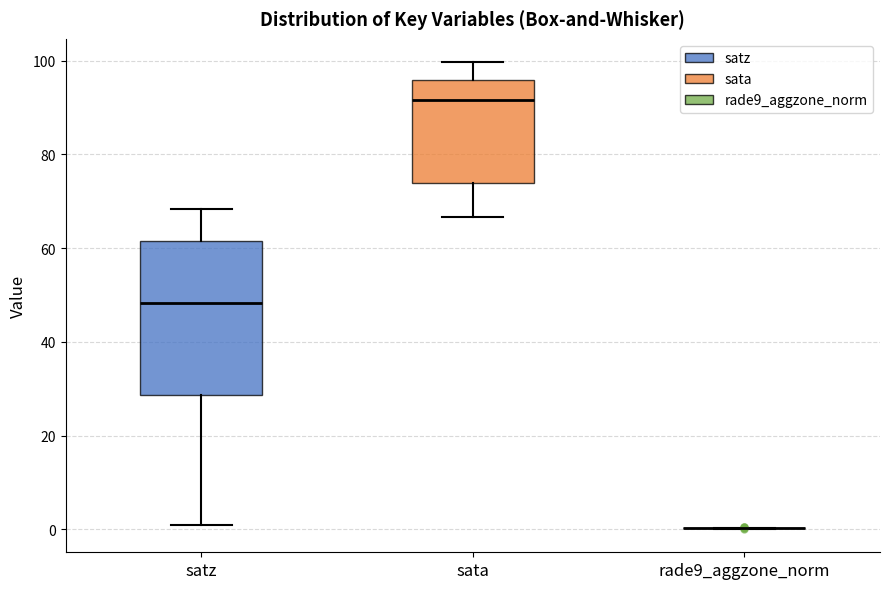

Reading left to right, read every box against the y-axis: the position of its median line, the range the box covers, and the ends of its whiskers. The values are not printed on the chart, so give them approximately, as read against the axis.

satz: median 48, box 28 to 62, whiskers 0 to 68
sata: median 92, box 74 to 96, whiskers 66 to 100
rade9_aggzone_norm: box collapsed to a line at 0, whiskers 0 to 0